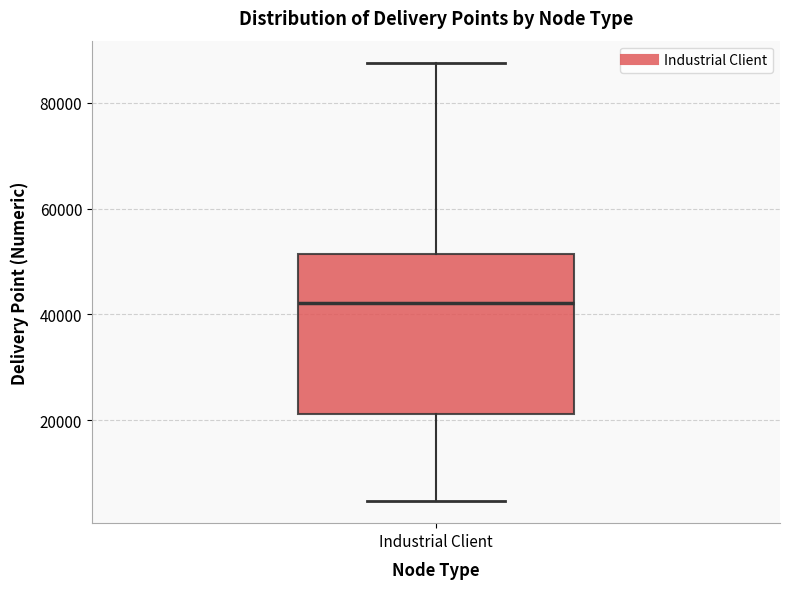

Transcribe this box plot: give where the median line is, the range the box spans, and where the two whiskers end, as read against the y-axis. The values are not printed on the chart, so give them approximately, as read against the axis.

median 42000, box 22000 to 52000, whiskers 4000 to 88000